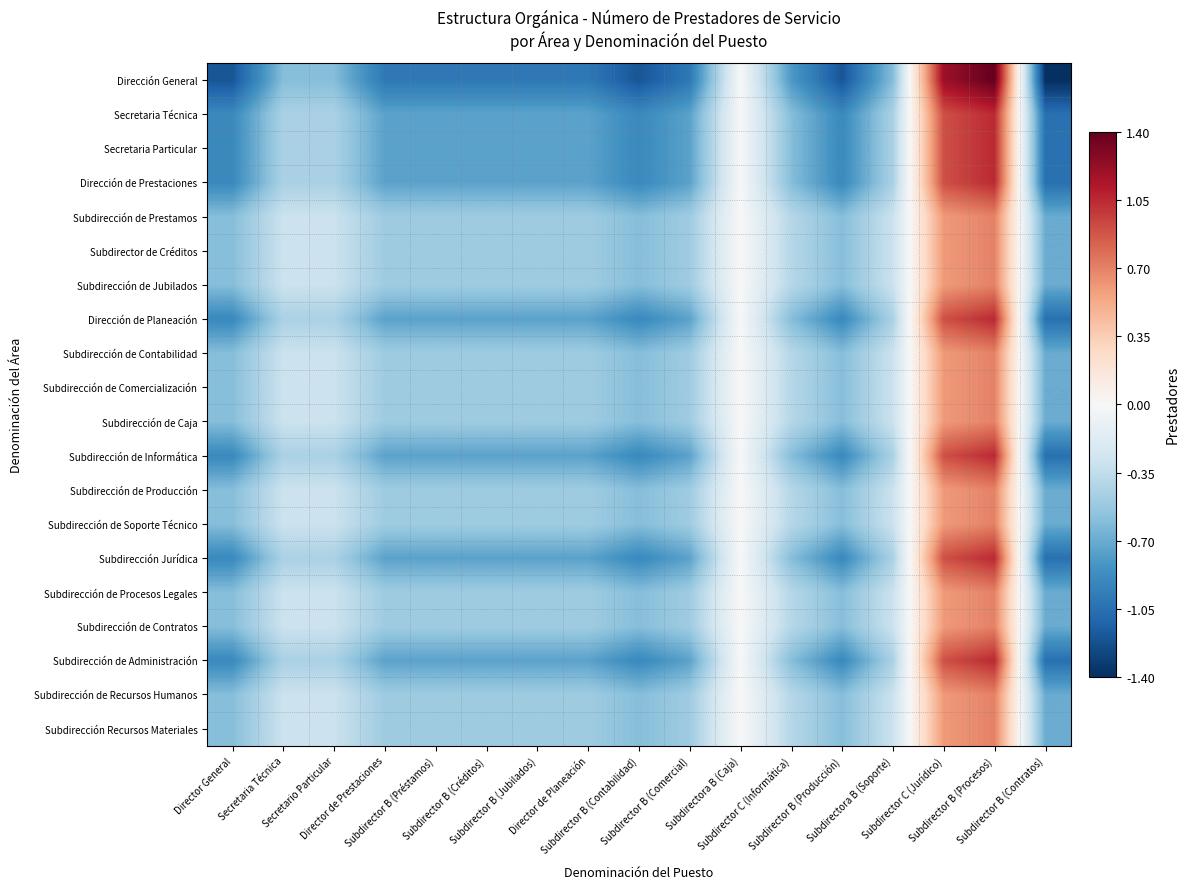

How many distinct data groups are displayed?

20